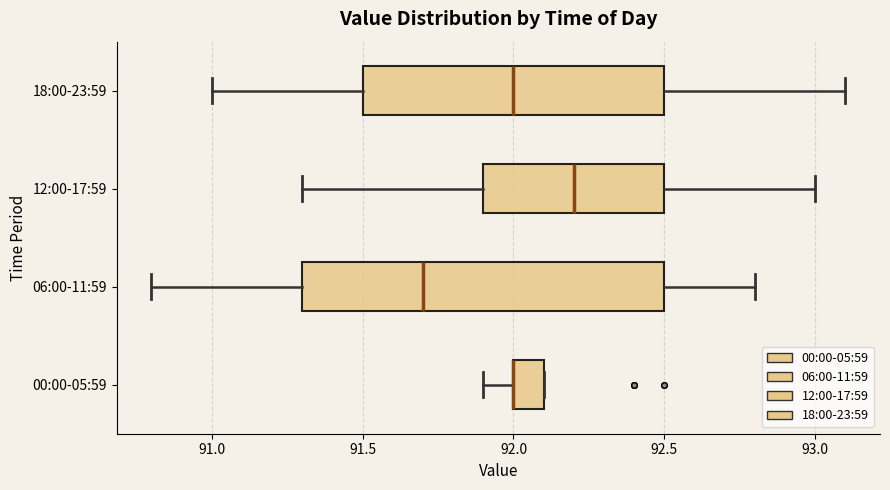

Reading bottom to top, transcribe this box plot: for each box, give where its median line is, the range the box spans, and where its two whiskers end, as read against the x-axis. The values are not printed on the chart, so give them approximately, as read against the axis.

00:00-05:59: median 92.0 (drawn on the box's left edge), box 92.0 to 92.1, whiskers 91.9 to 92.1
06:00-11:59: median 91.7, box 91.3 to 92.5, whiskers 90.8 to 92.8
12:00-17:59: median 92.2, box 91.9 to 92.5, whiskers 91.3 to 93.0
18:00-23:59: median 92.0, box 91.5 to 92.5, whiskers 91.0 to 93.1